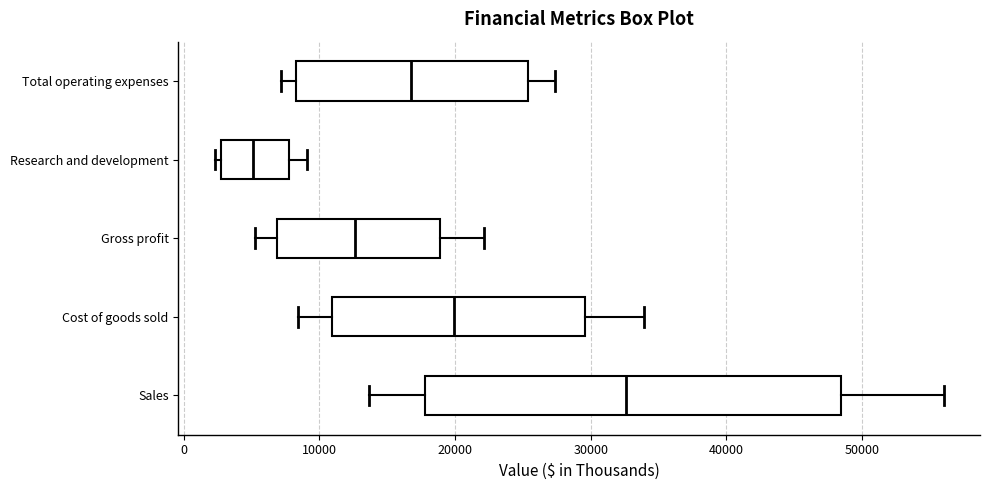

Reading bottom to top, transcribe this box plot: for each box, give where its median line is, the range the box spans, and where its two whiskers end, as read against the x-axis. The values are not printed on the chart, so give them approximately, as read against the axis.

Sales: median 33000, box 18000 to 48000, whiskers 14000 to 56000
Cost of goods sold: median 20000, box 11000 to 30000, whiskers 8000 to 34000
Gross profit: median 13000, box 7000 to 19000, whiskers 5000 to 22000
Research and development: median 5000, box 3000 to 8000, whiskers 2000 to 9000
Total operating expenses: median 17000, box 8000 to 25000, whiskers 7000 to 27000